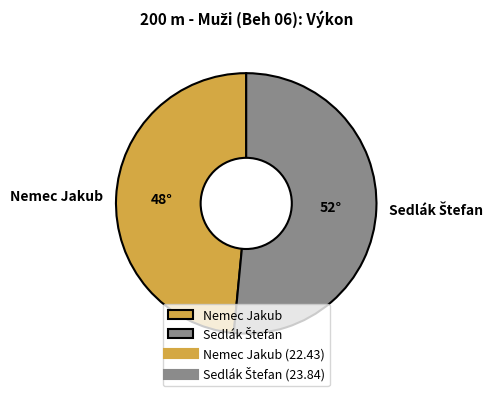

What is the smallest slice in the pie chart?

Nemec Jakub